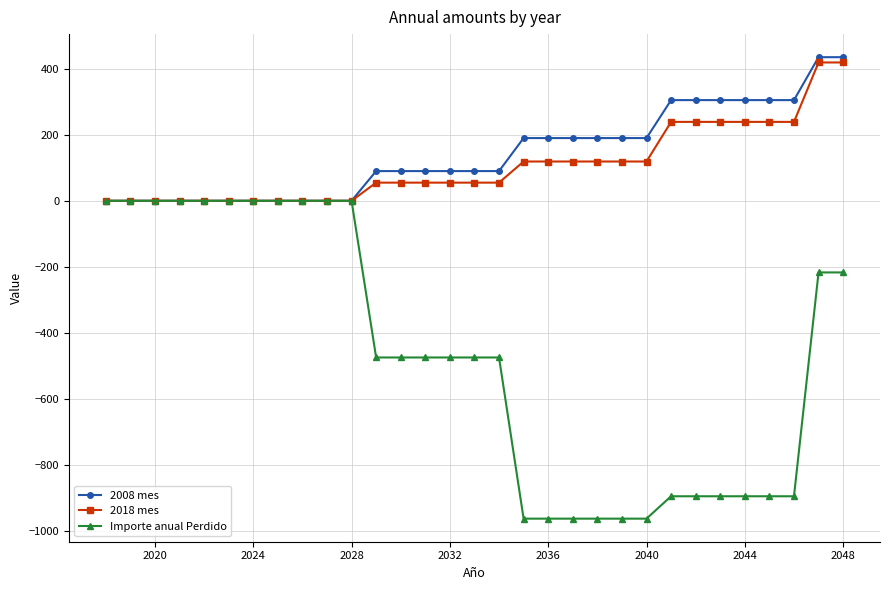

What is the minimum value shown in the chart?

-962.8